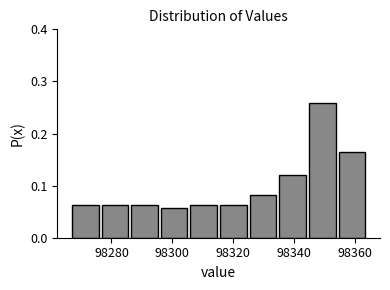

Which range on the x-axis has the tallest bar?

98344 to 98354